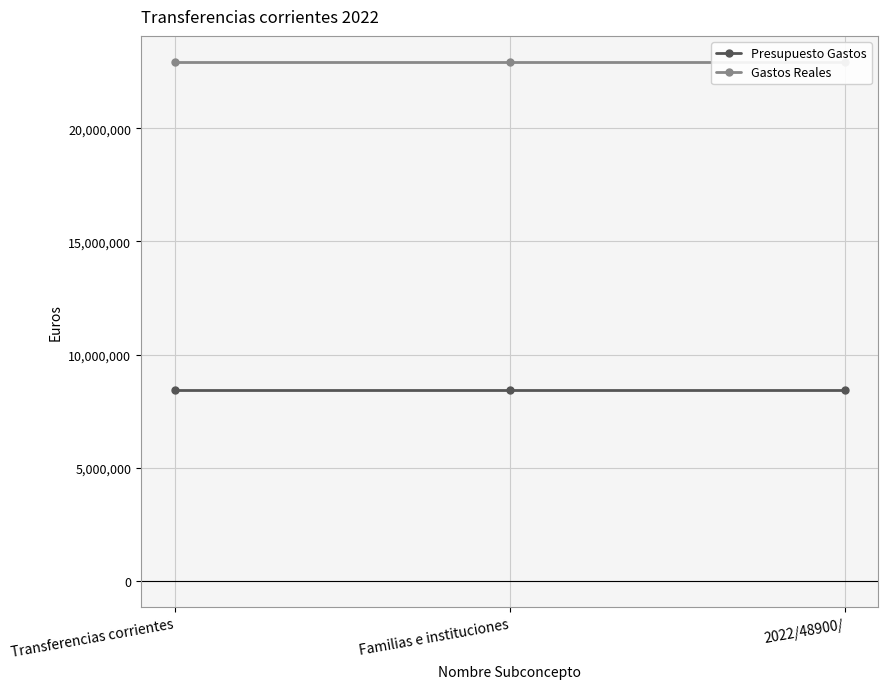

What is the approximate value of Gastos Reales at Familias e instituciones?

22926254.2